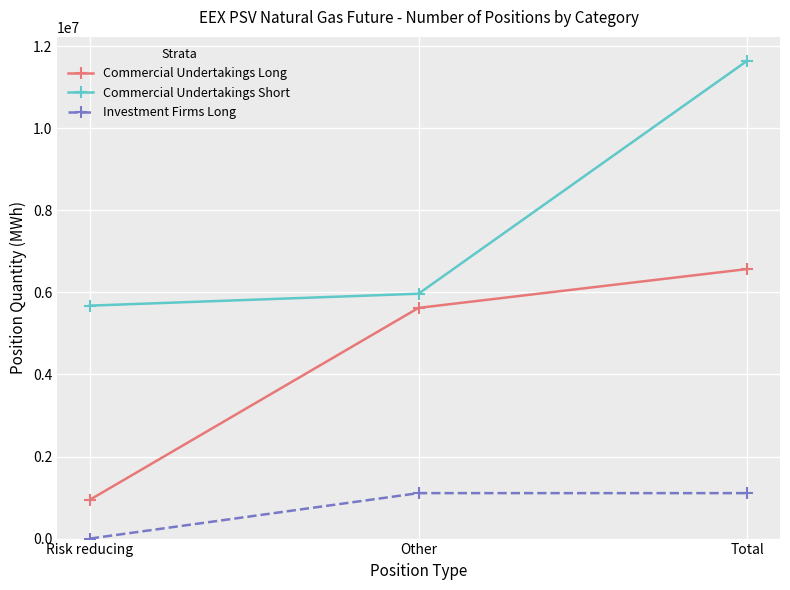

What is the label of the 3rd point from the left?

Total